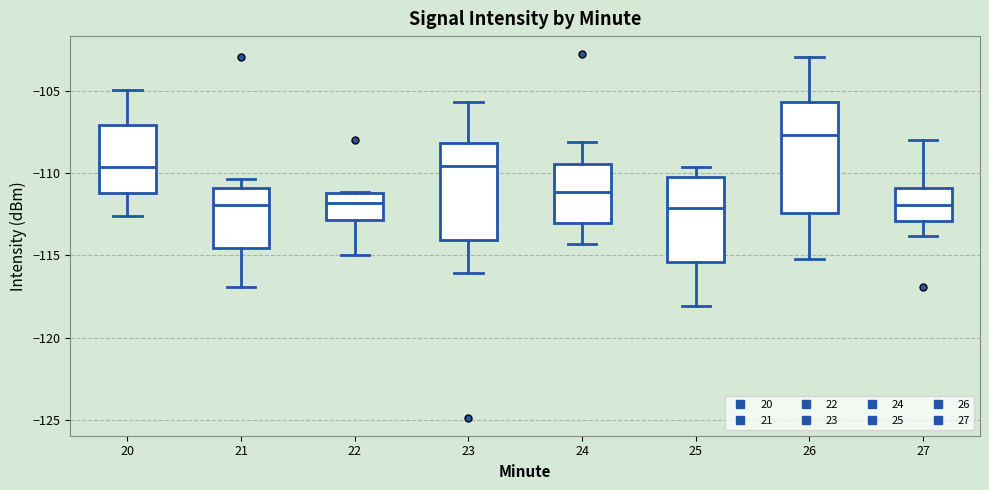

Which box has the highest median line?

26